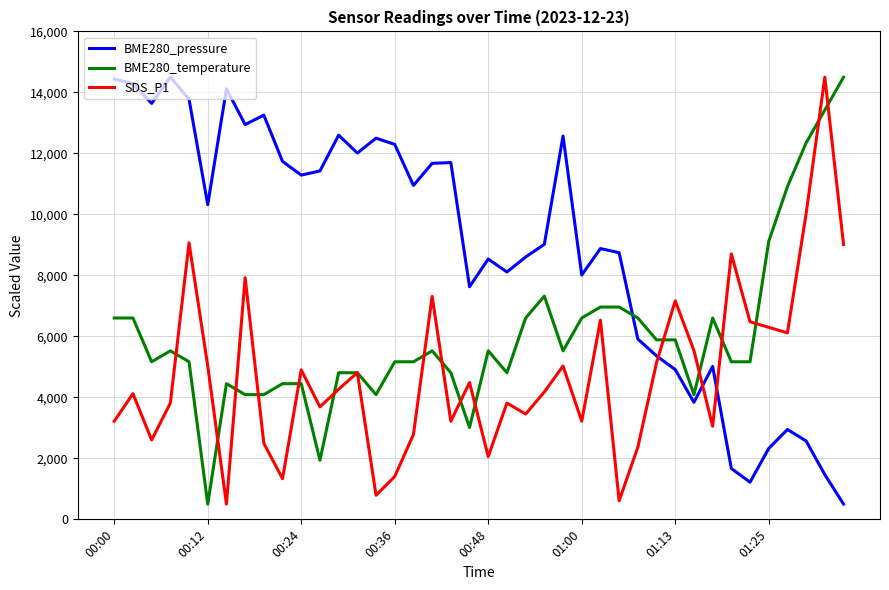

Which series has the largest total across all categories?

BME280_pressure